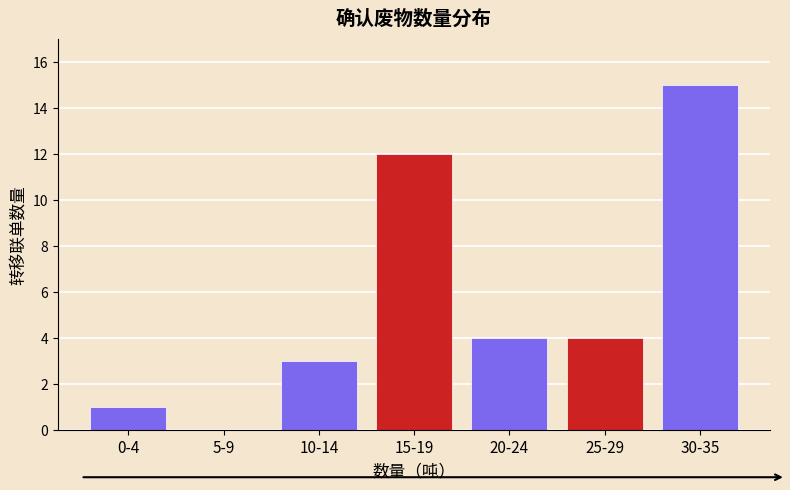

Reading left to right, what are all the values shown in this chart?

0-4=1	5-9=0	10-14=3	15-19=12	20-24=4	25-29=4	30-35=15